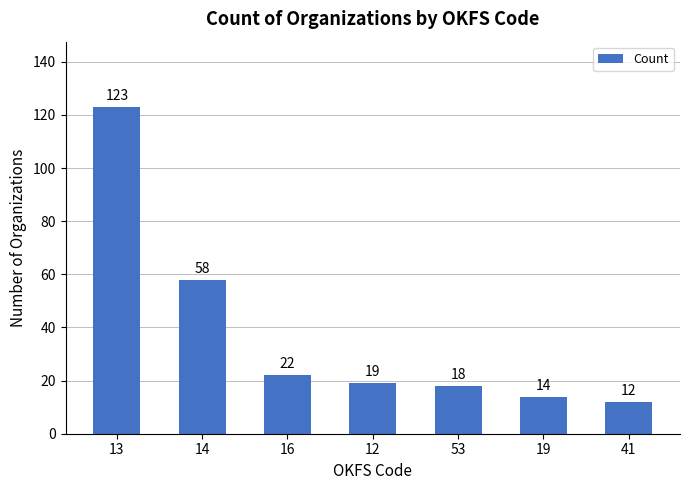

Where does the data first go above 19?

13